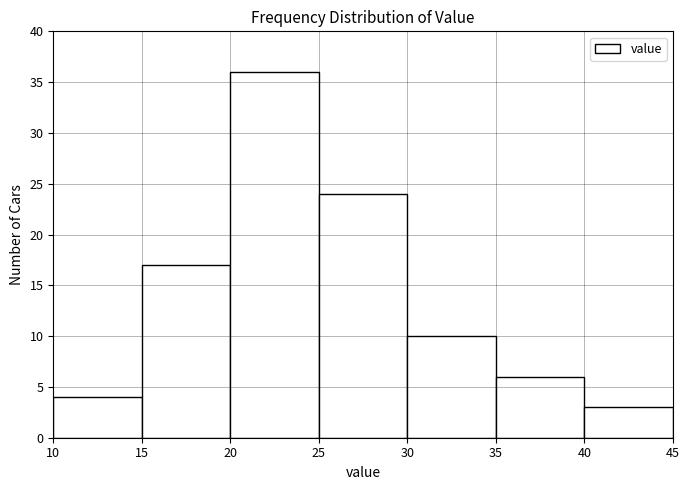

What is the height of the bar covering 25 to 30 on the x-axis? The values are not printed on the chart, so give them approximately, as read against the axis.

24